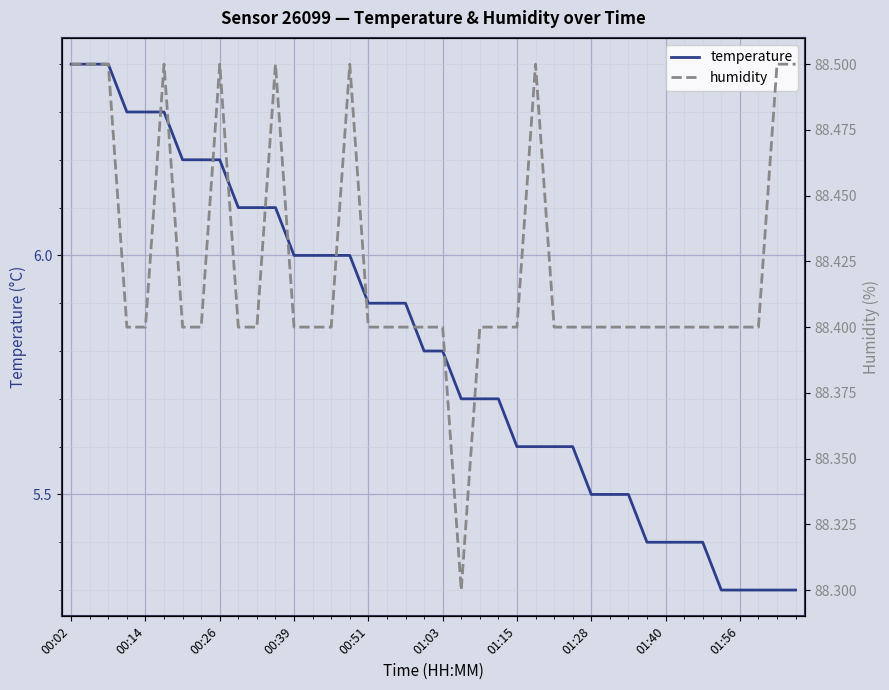

Count the number of data series in this chart.

2